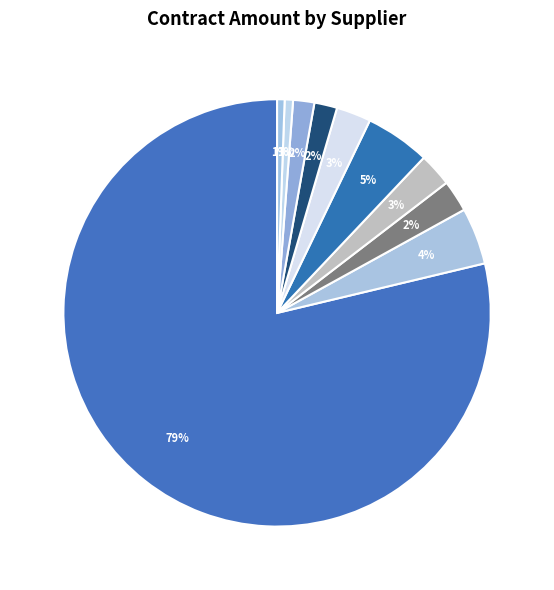

Count the number of slices in the pie.

10